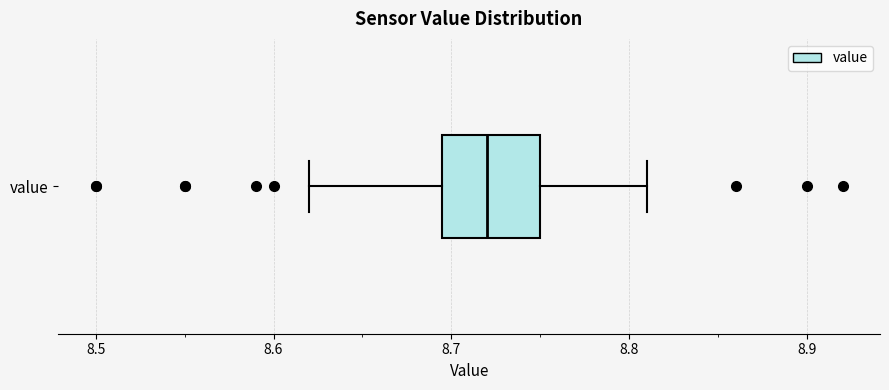

Where does the left whisker of the box for value end on the x-axis? The values are not printed on the chart, so give them approximately, as read against the axis.

8.62